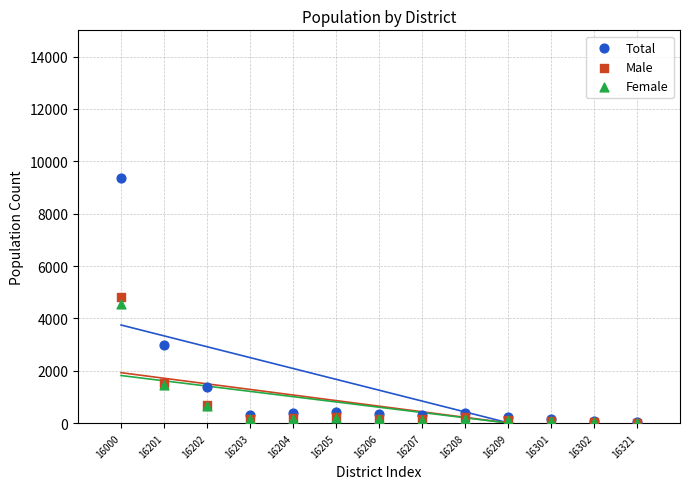

What are all the series names shown in the legend?

Total, Male, Female